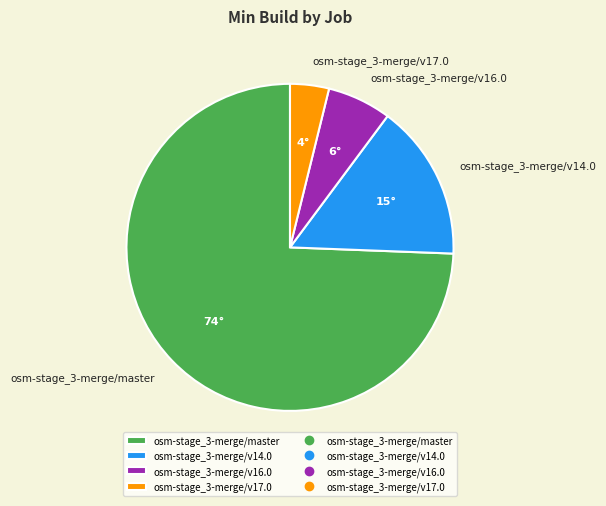

Is the sum of osm-stage_3-merge/v16.0 and osm-stage_3-merge/master greater than half?

Yes